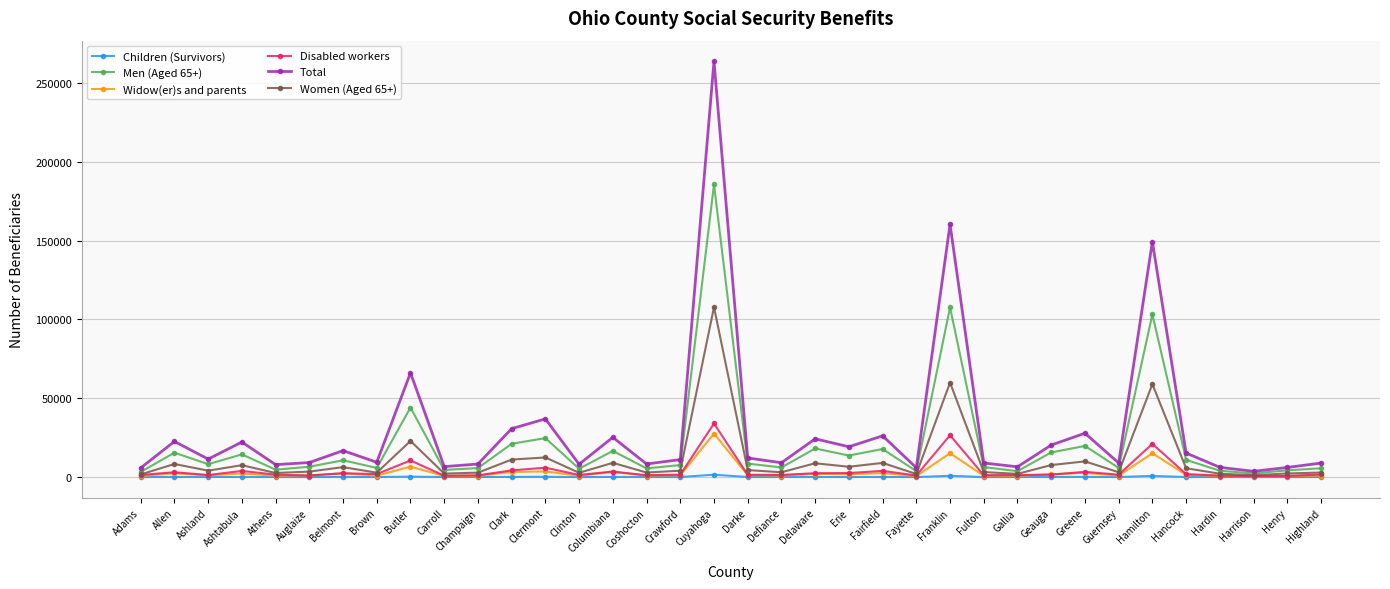

What is the sum of all Disabled workers values?

156137